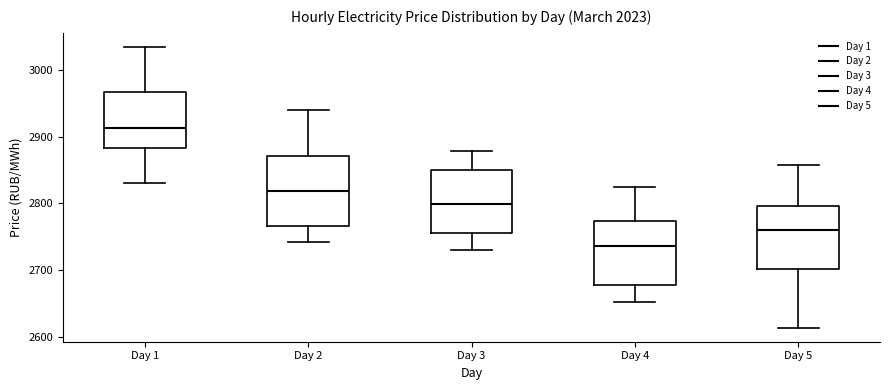

Which box's median line is the lowest?

Day 4